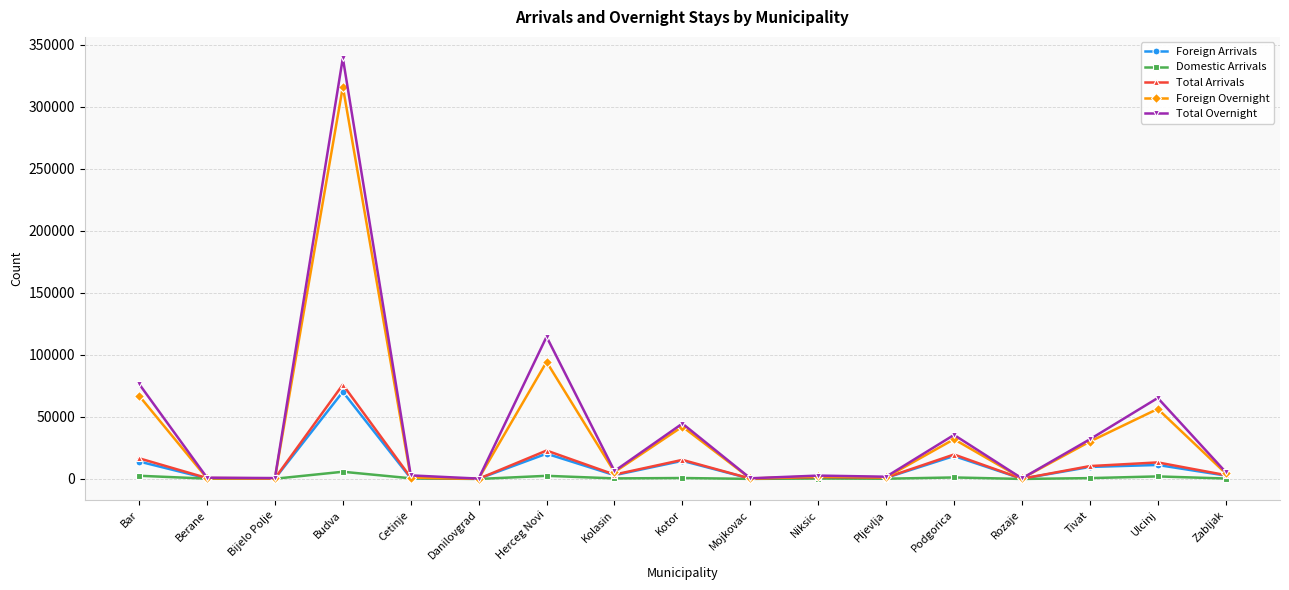

At which category does the chart reach its peak across all series?

Budva